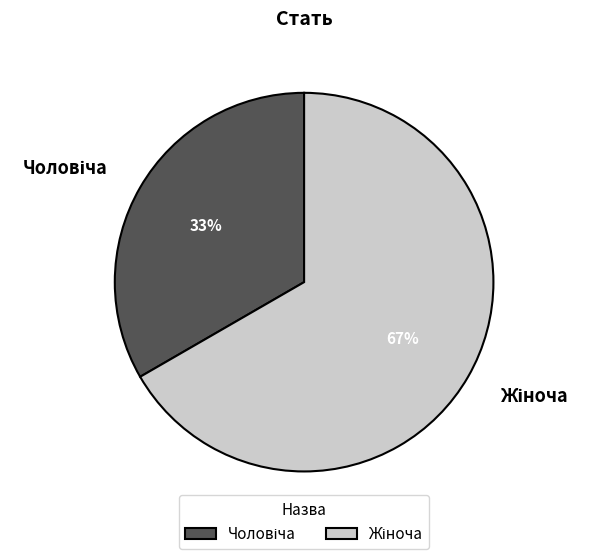

To the nearest percent, what is the average slice percentage?

50%